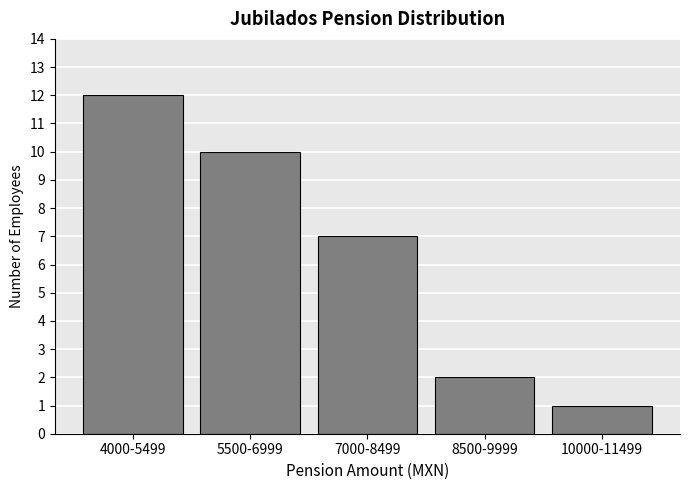

Reading left to right, list all the values displayed in this chart.

4000-5499=12	5500-6999=10	7000-8499=7	8500-9999=2	10000-11499=1